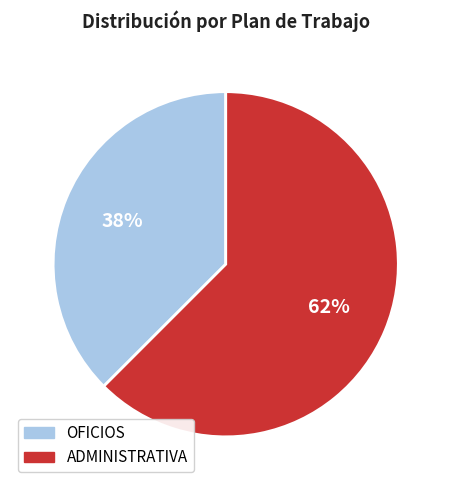

Between ADMINISTRATIVA and OFICIOS, which is larger?

ADMINISTRATIVA